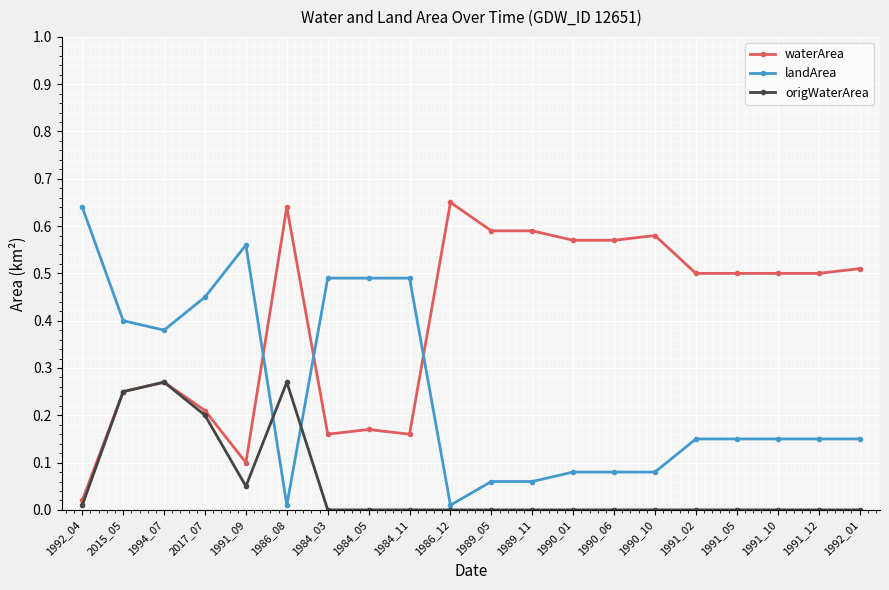

Between 2015_05 and 1984_11, which series saw the biggest shift?

origWaterArea